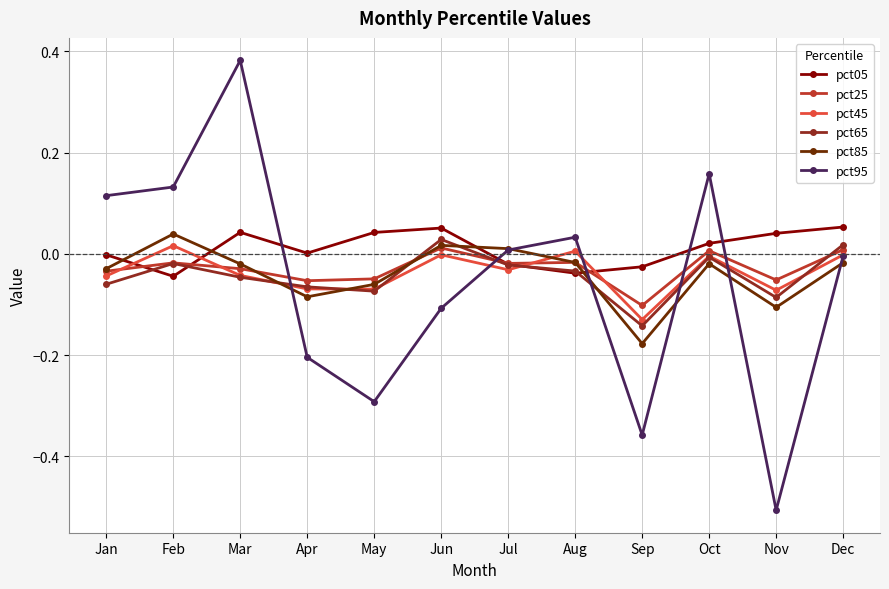

Which category has the highest value in the pct85 series?

Feb